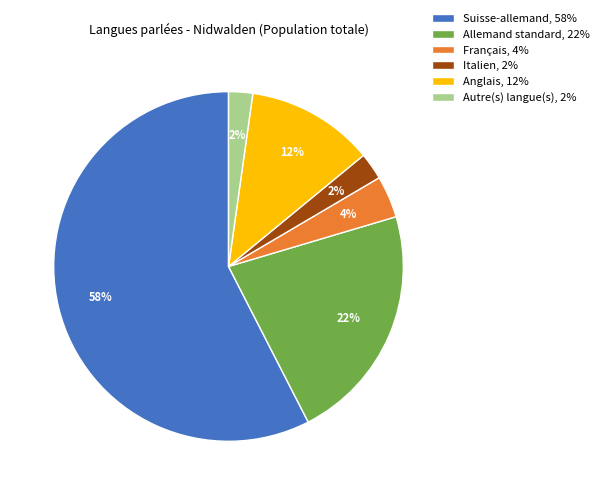

To the nearest percent, what portion does Allemand standard represent?

22%